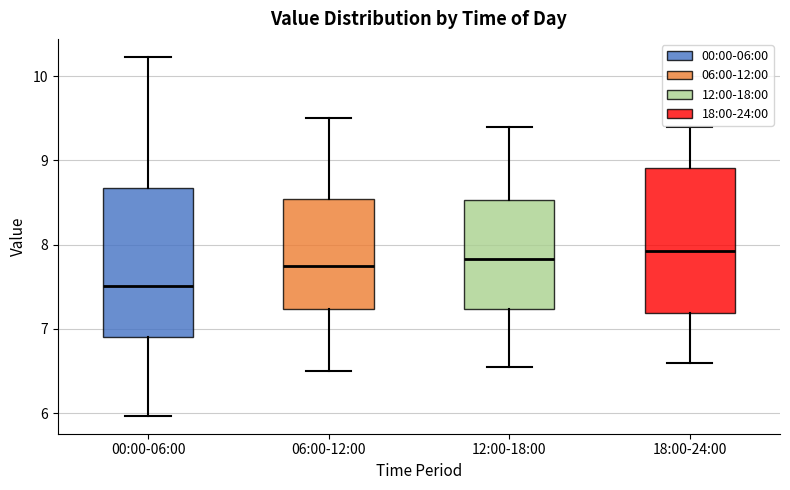

Reading left to right, transcribe this box plot: for each box, give where its median line is, the range the box spans, and where its two whiskers end, as read against the y-axis. The values are not printed on the chart, so give them approximately, as read against the axis.

00:00-06:00: median 7.5, box 6.9 to 8.7, whiskers 6.0 to 10.2
06:00-12:00: median 7.8, box 7.2 to 8.5, whiskers 6.5 to 9.5
12:00-18:00: median 7.8, box 7.2 to 8.5, whiskers 6.6 to 9.4
18:00-24:00: median 7.9, box 7.2 to 8.9, whiskers 6.6 to 9.4